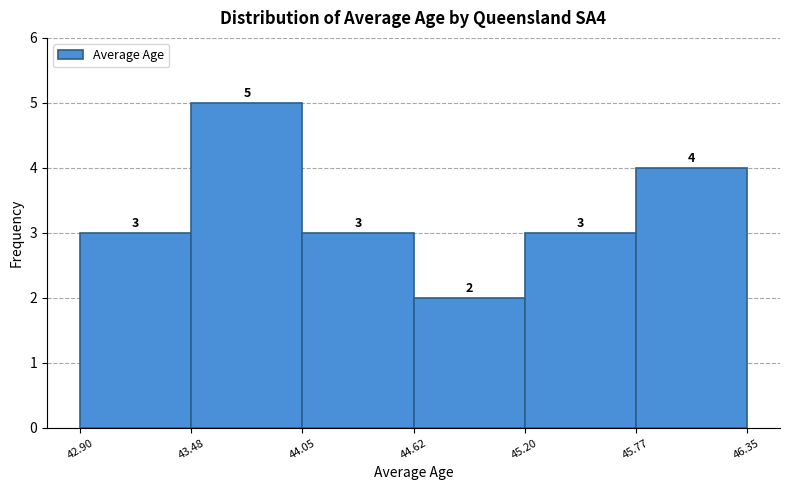

Reading left to right, transcribe this chart: for each bar, give the range it covers on the x-axis and its height.

42.90 to 43.48: 3
43.48 to 44.05: 5
44.05 to 44.62: 3
44.62 to 45.20: 2
45.20 to 45.77: 3
45.77 to 46.35: 4